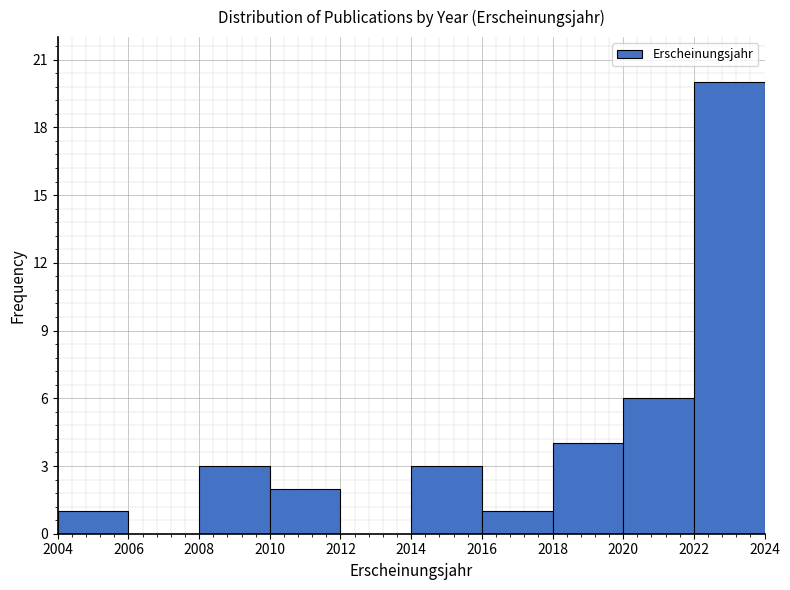

Reading left to right, transcribe this chart: for each bar, give the range it covers on the x-axis and its height. The values are not printed on the chart, so give them approximately, as read against the axis.

2004 to 2006: 1
2006 to 2008: 0
2008 to 2010: 3
2010 to 2012: 2
2012 to 2014: 0
2014 to 2016: 3
2016 to 2018: 1
2018 to 2020: 4
2020 to 2022: 6
2022 to 2024: 20